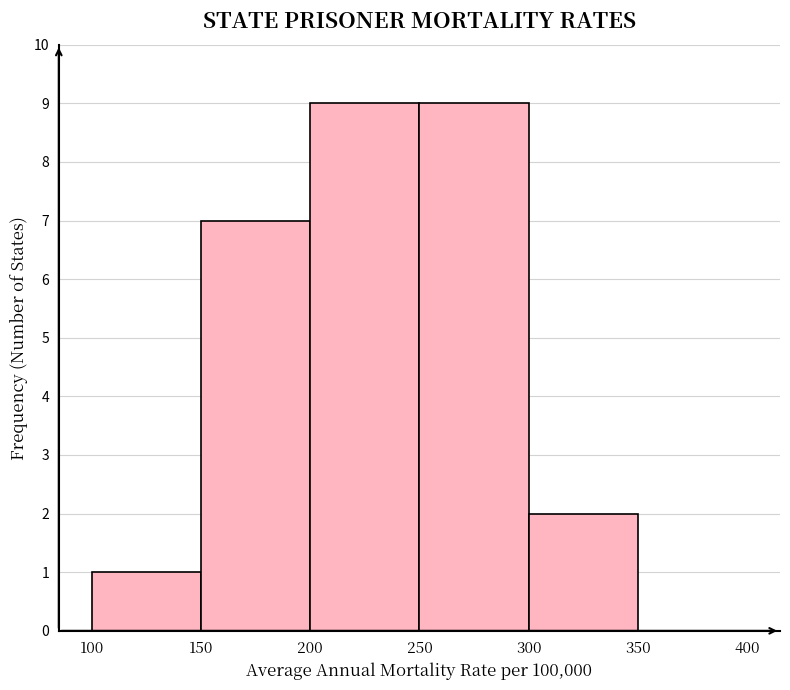

Reading left to right, transcribe this chart: for each bar, give the range it covers on the x-axis and its height. The values are not printed on the chart, so give them approximately, as read against the axis.

100 to 150: 1
150 to 200: 7
200 to 250: 9
250 to 300: 9
300 to 350: 2
350 to 400: 0